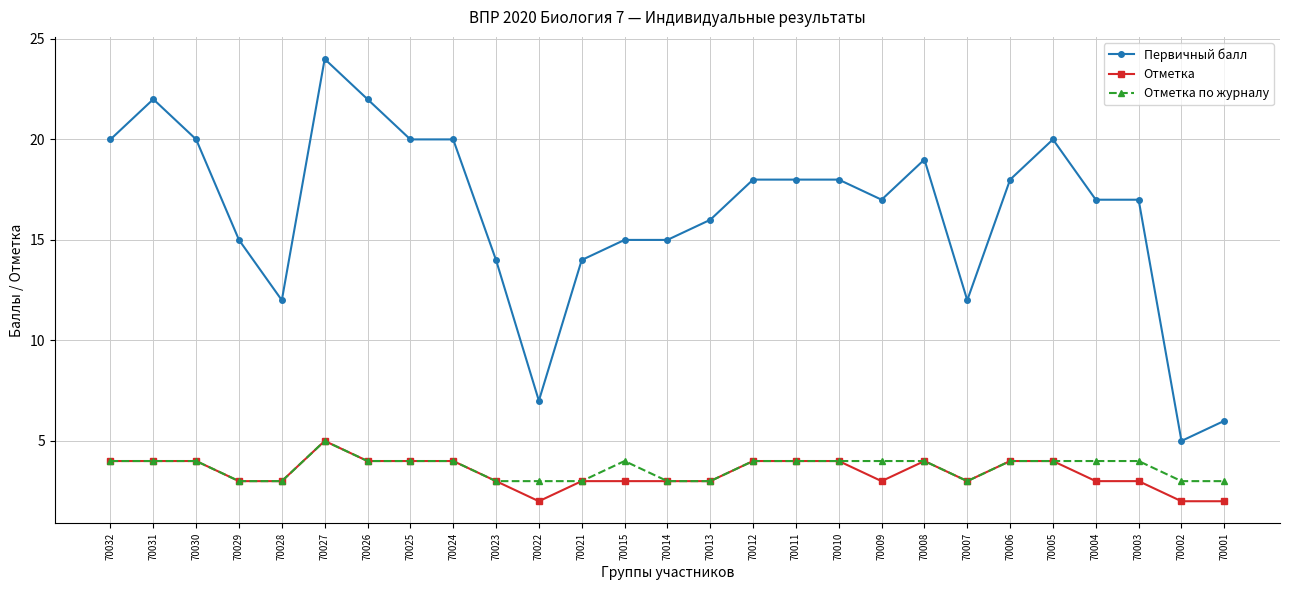

Count the Отметка values in the range 3 to 4.

23